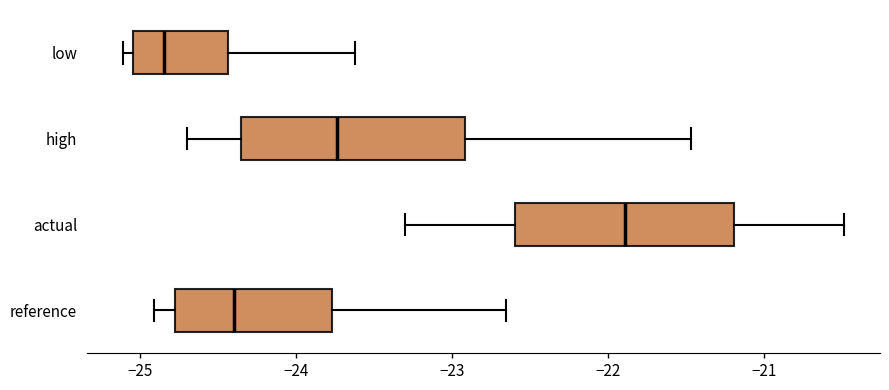

Where does the left whisker of the box for high end on the x-axis? The values are not printed on the chart, so give them approximately, as read against the axis.

-24.7